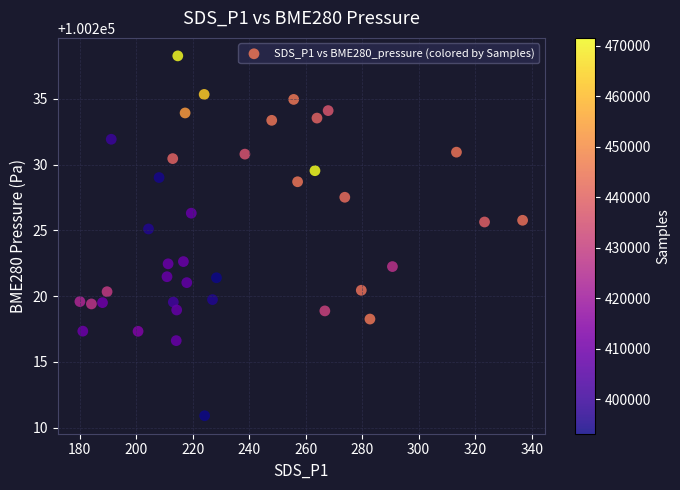

What is the range of X values (max minus min)?

156.7